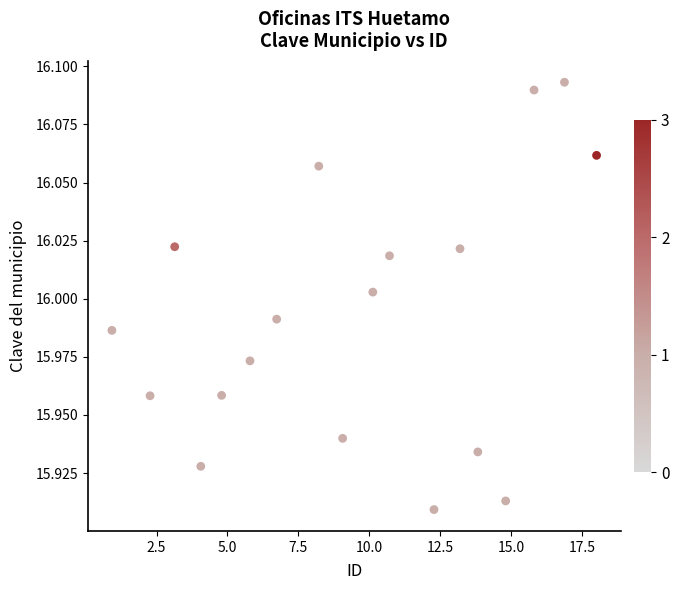

What is the range of X values (max minus min)?

17.1